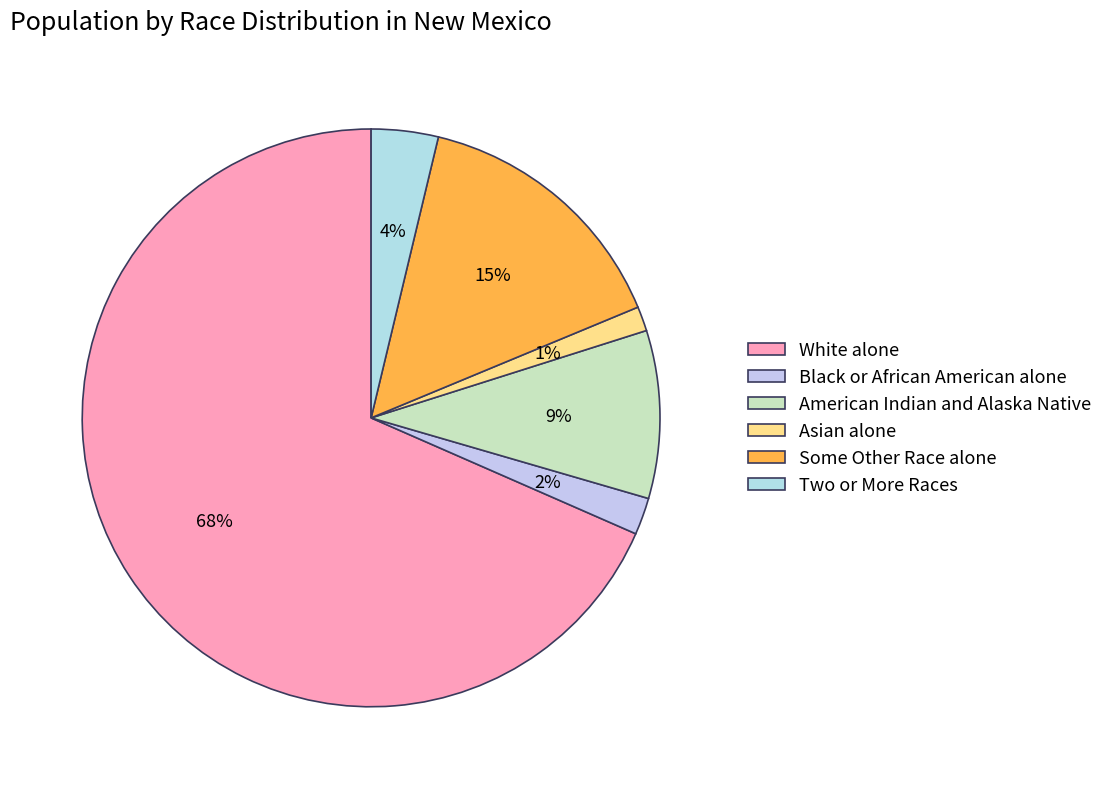

What is the smallest slice in the pie chart?

Asian alone